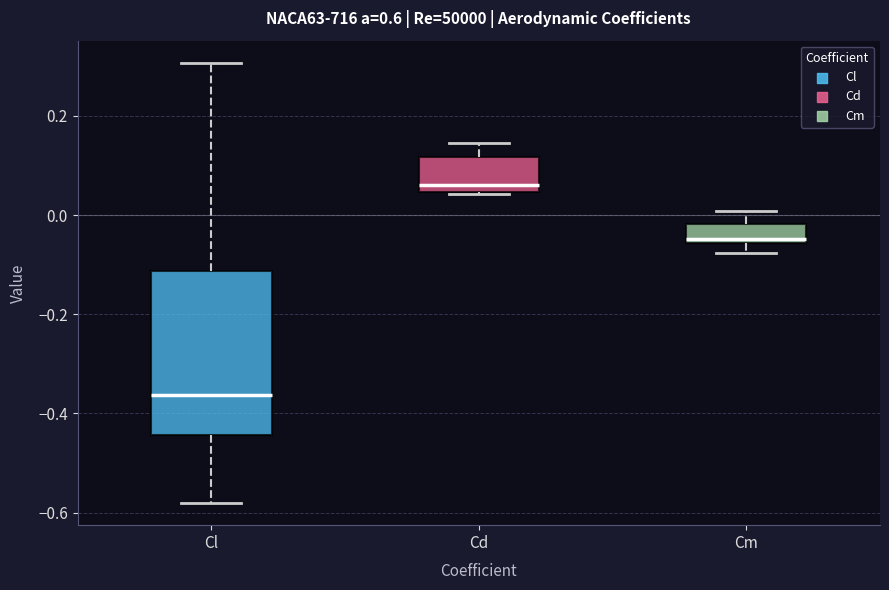

Where is the lower edge of the box for Cm on the y-axis? The values are not printed on the chart, so give them approximately, as read against the axis.

-0.06